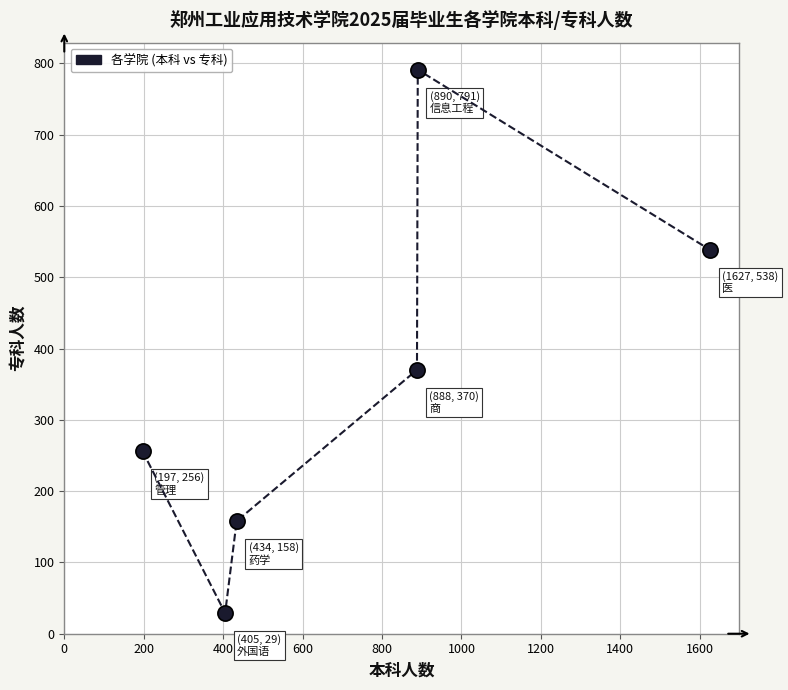

What Y value in the scatter plot is closest to 410?

370